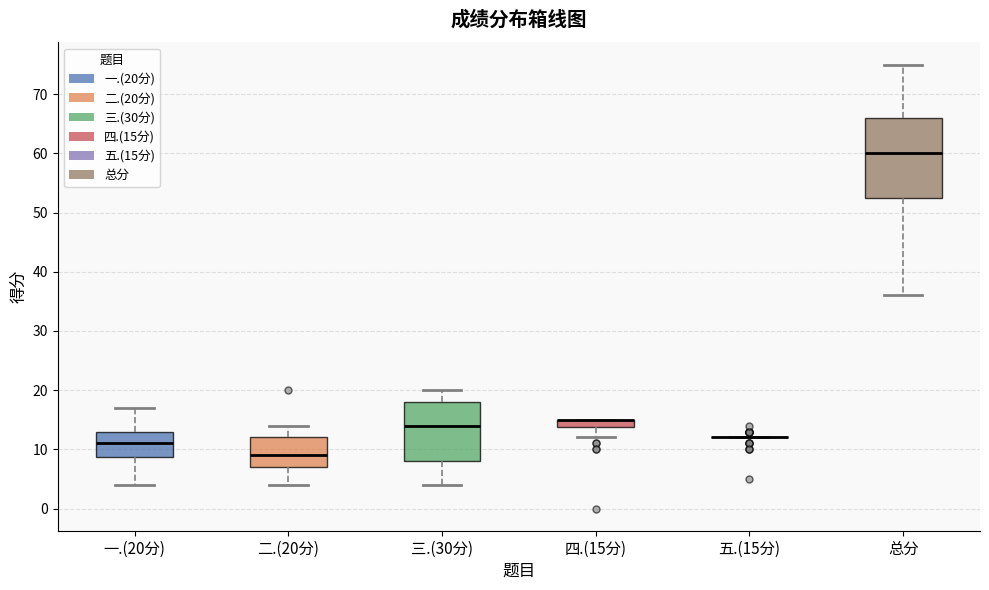

Where is the upper edge of the box for 四.(15分) on the y-axis? The values are not printed on the chart, so give them approximately, as read against the axis.

15